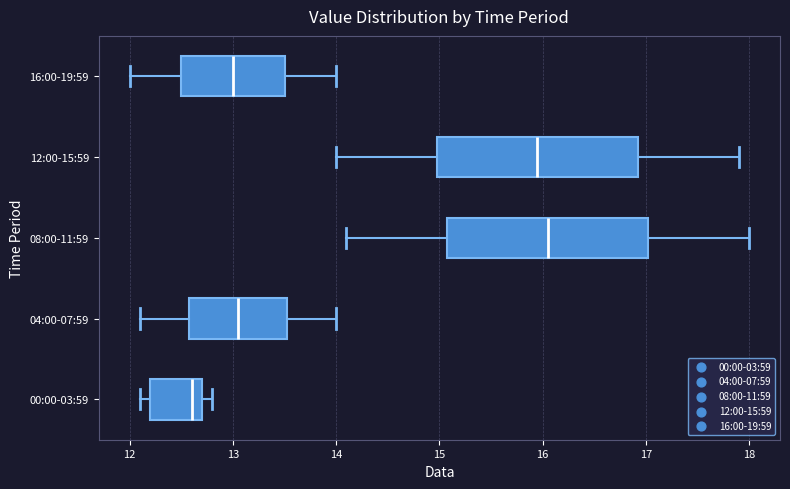

Which box's median line is the furthest to the left?

00:00-03:59